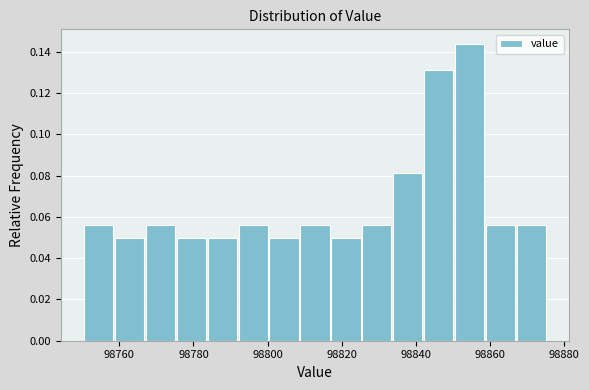

Over which range of the x-axis is the bar tallest?

98850 to 98858